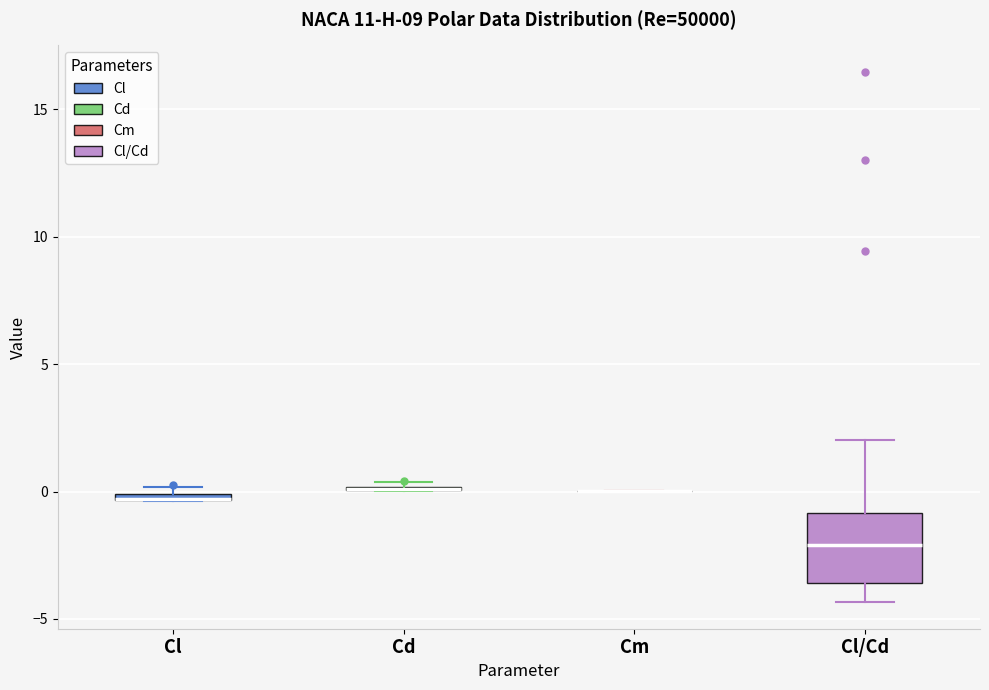

Comparing the boxes themselves (not the whiskers), which one is the tallest?

Cl/Cd